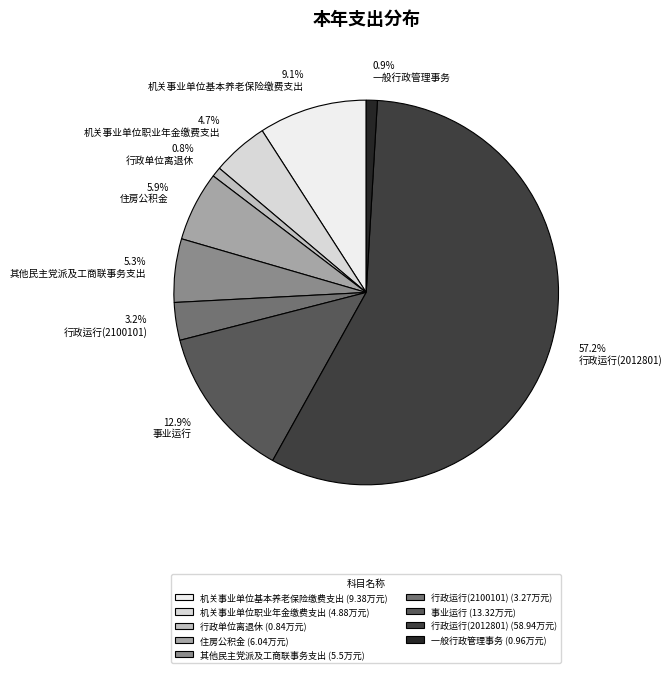

Does any single category account for the majority?

Yes